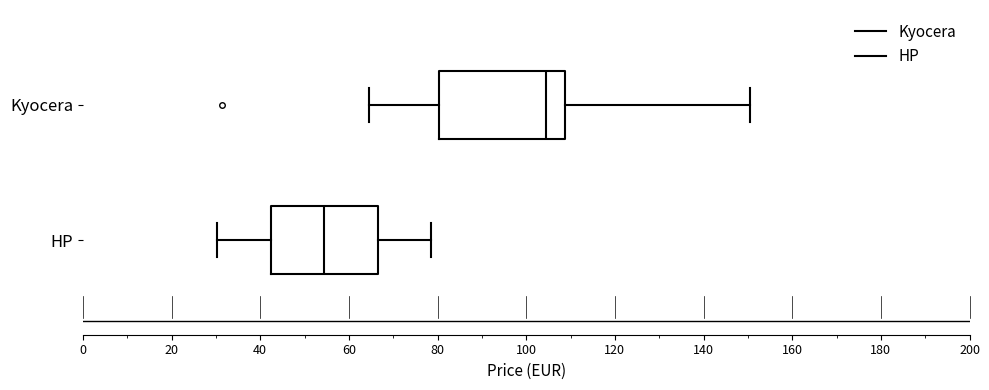

Which box has the furthest to the left median line?

HP